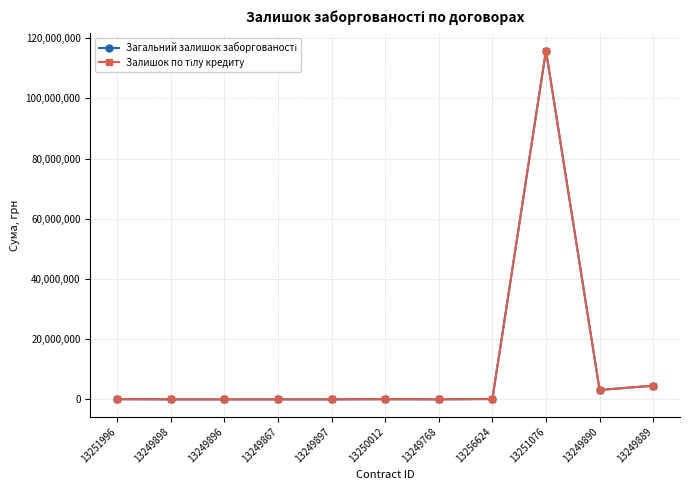

What is the maximum value shown in the chart?

115924469.6